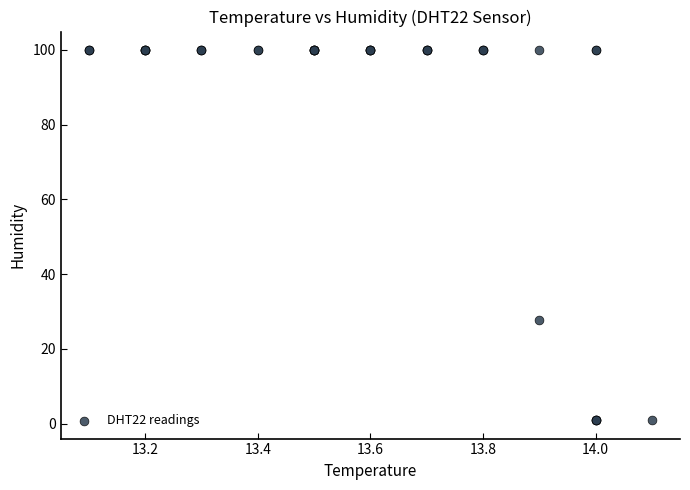

What Y value in the scatter plot is closest to 50?

27.8